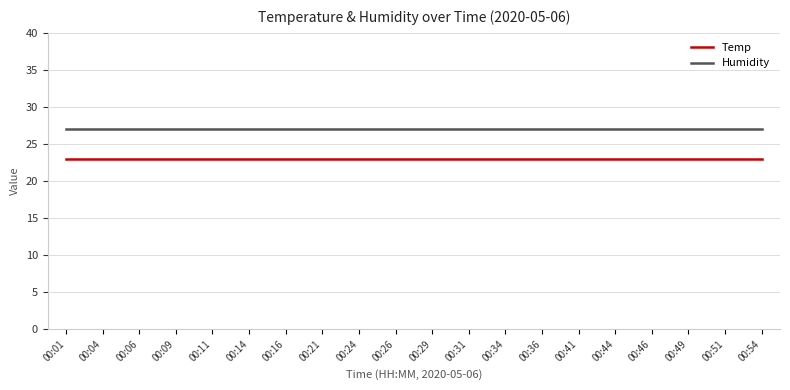

What is the total value across all series at 00:54?

50